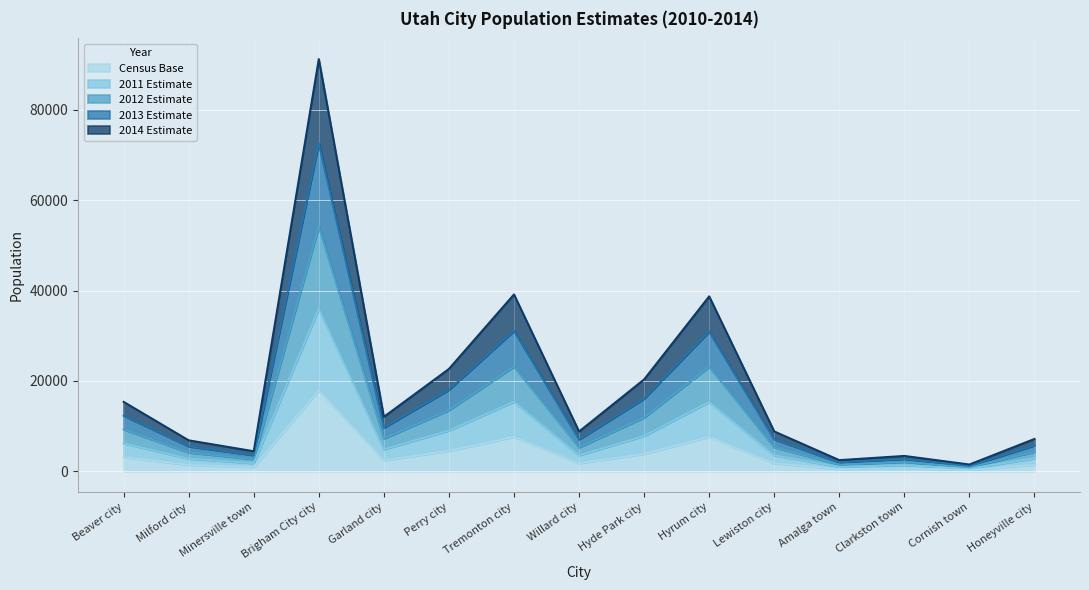

Read the Census Base value at Milford city, to the nearest 10.

1410